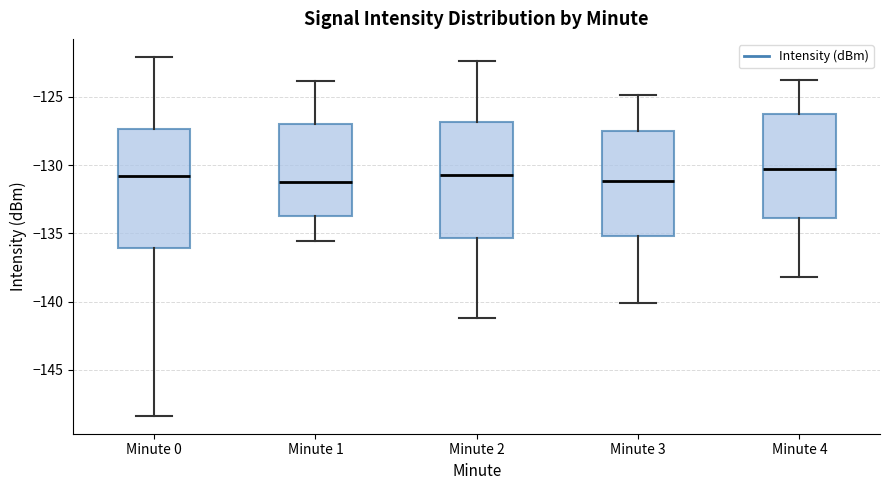

Reading left to right, read every box against the y-axis: the position of its median line, the range the box covers, and the ends of its whiskers. The values are not printed on the chart, so give them approximately, as read against the axis.

Minute 0: median -131.0, box -136.0 to -127.5, whiskers -148.5 to -122.0
Minute 1: median -131.0, box -133.5 to -127.0, whiskers -135.5 to -124.0
Minute 2: median -130.5, box -135.5 to -127.0, whiskers -141.0 to -122.5
Minute 3: median -131.0, box -135.0 to -127.5, whiskers -140.0 to -125.0
Minute 4: median -130.5, box -134.0 to -126.5, whiskers -138.0 to -124.0